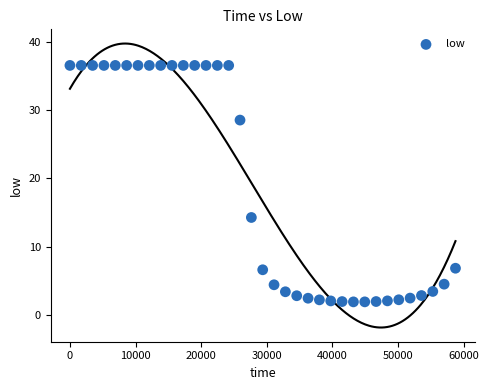

What is the range of X values (max minus min)?

58752.0